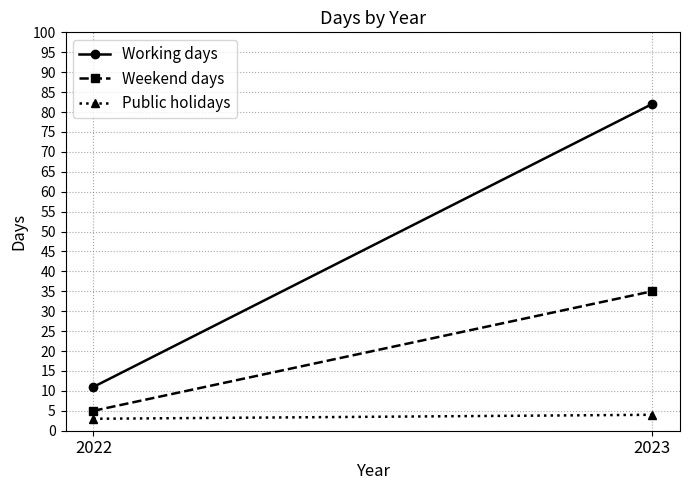

What is the difference between the maximum and minimum values in the Public holidays series?

1